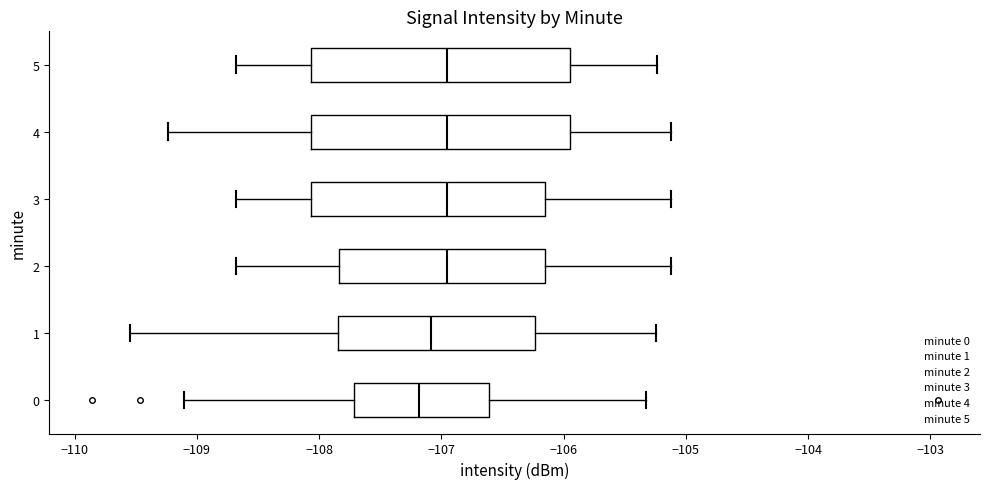

Reading bottom to top, read every box against the x-axis: the position of its median line, the range the box covers, and the ends of its whiskers. The values are not printed on the chart, so give them approximately, as read against the axis.

0: median -107.2, box -107.7 to -106.6, whiskers -109.1 to -105.3
1: median -107.1, box -107.8 to -106.2, whiskers -109.5 to -105.2
2: median -107.0, box -107.8 to -106.2, whiskers -108.7 to -105.1
3: median -107.0, box -108.1 to -106.2, whiskers -108.7 to -105.1
4: median -107.0, box -108.1 to -105.9, whiskers -109.2 to -105.1
5: median -107.0, box -108.1 to -105.9, whiskers -108.7 to -105.2